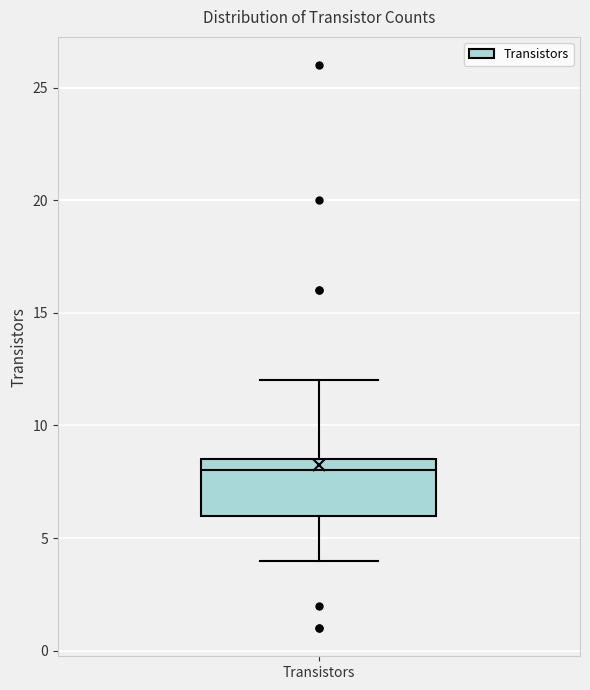

Transcribe this box plot: give where the median line is, the range the box spans, and where the two whiskers end, as read against the y-axis. The values are not printed on the chart, so give them approximately, as read against the axis.

median 8.0, box 6.0 to 8.5, whiskers 4.0 to 12.0